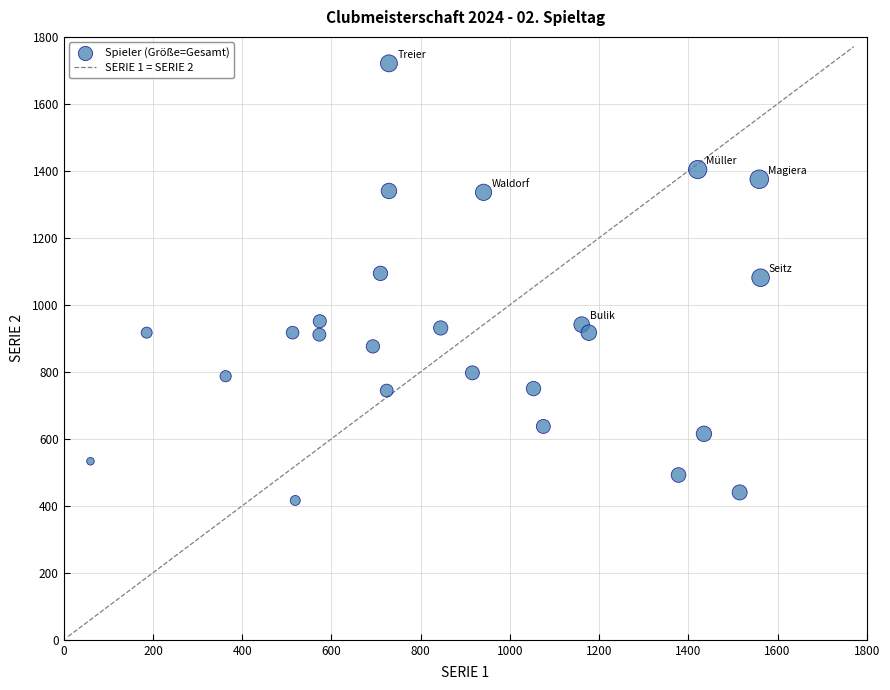

What is the range of Y values (max minus min)?

1305